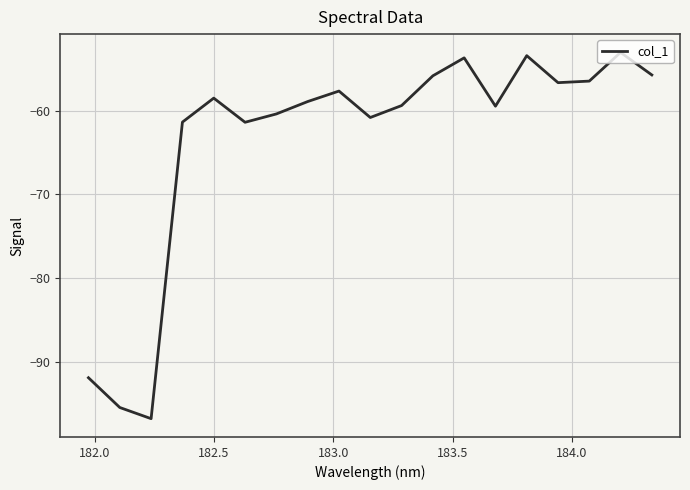

What is the difference between the maximum and minimum values?

43.8